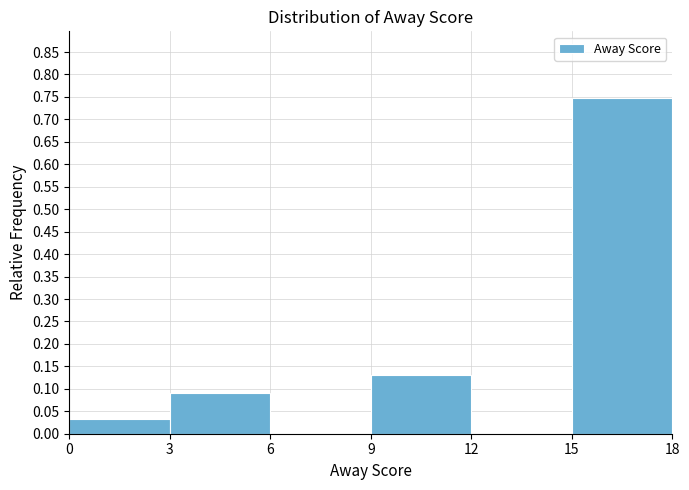

Reading left to right, list every bar in this chart as the range it spans on the x-axis followed by its height. The values are not printed on the chart, so give them approximately, as read against the axis.

0 to 3: 0.030
3 to 6: 0.090
6 to 9: 0
9 to 12: 0.130
12 to 15: 0
15 to 18: 0.745